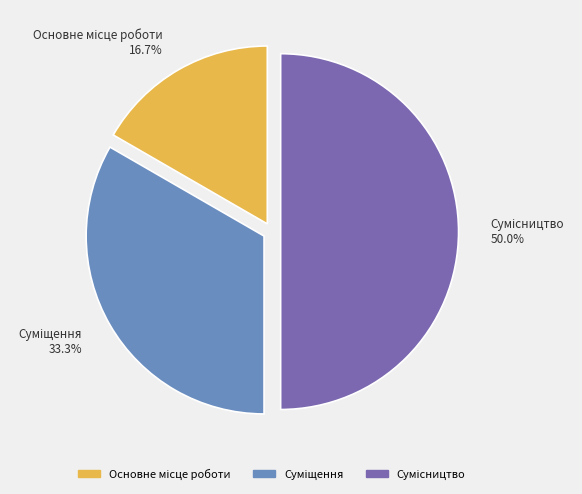

What is the change in value from Основне місце роботи to Суміщення?

+1